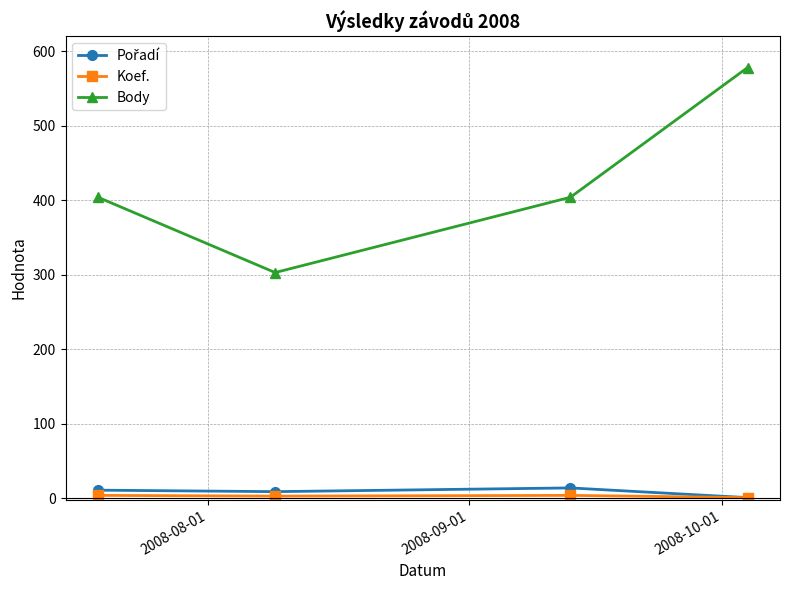

Which series has the largest range (max minus min)?

Body